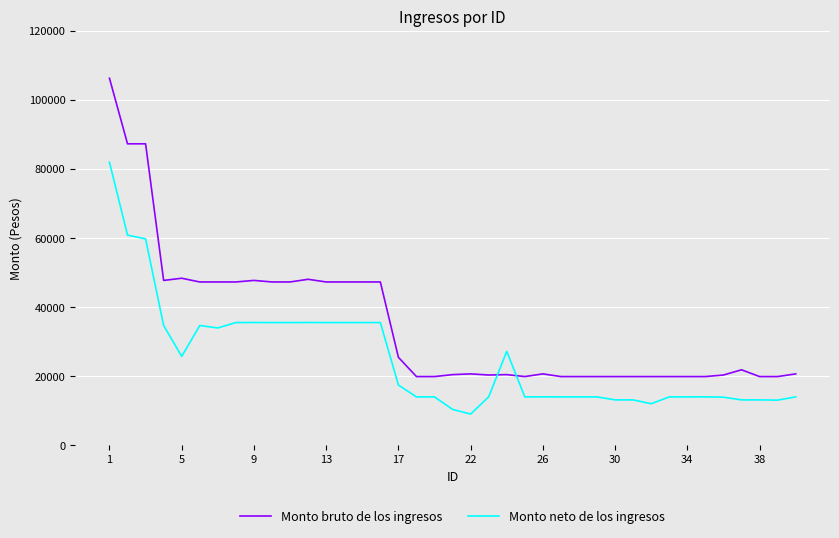

Does the chart display data point markers on the line(s)?

No